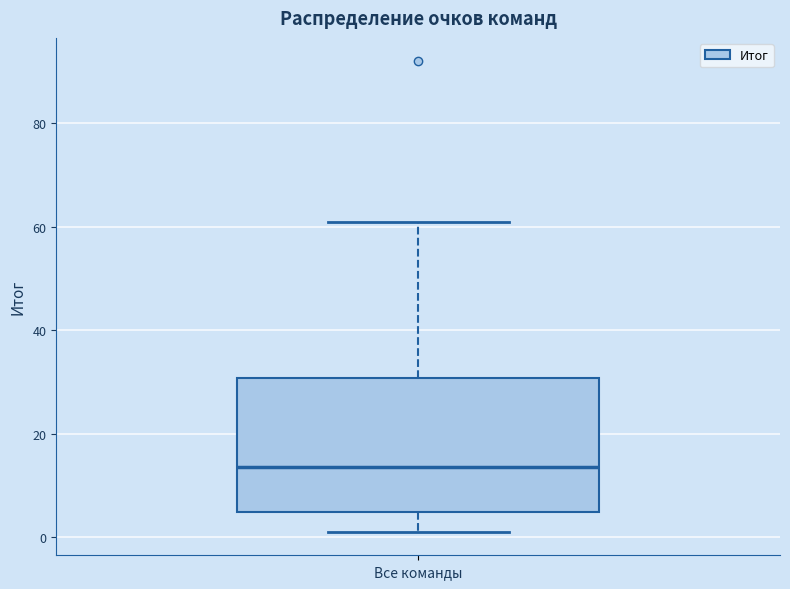

Where does the lower whisker of the box for Все команды end on the y-axis? The values are not printed on the chart, so give them approximately, as read against the axis.

2